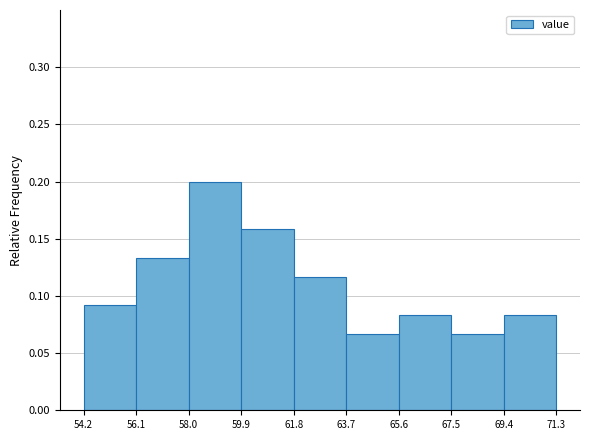

Which range on the x-axis has the tallest bar?

58.0 to 59.9